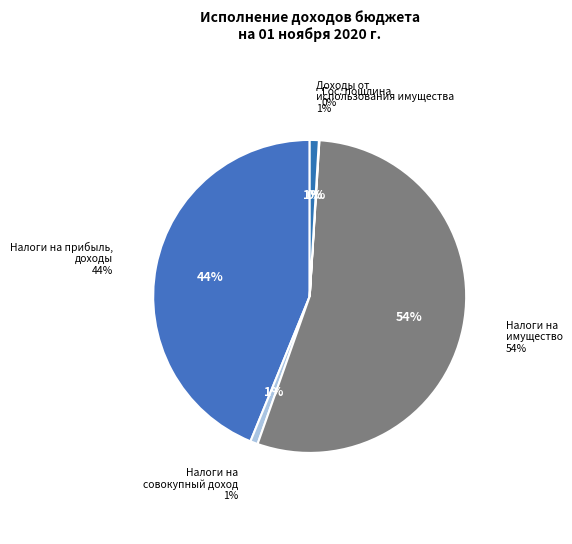

To the nearest percent, what is the average slice percentage?

20%